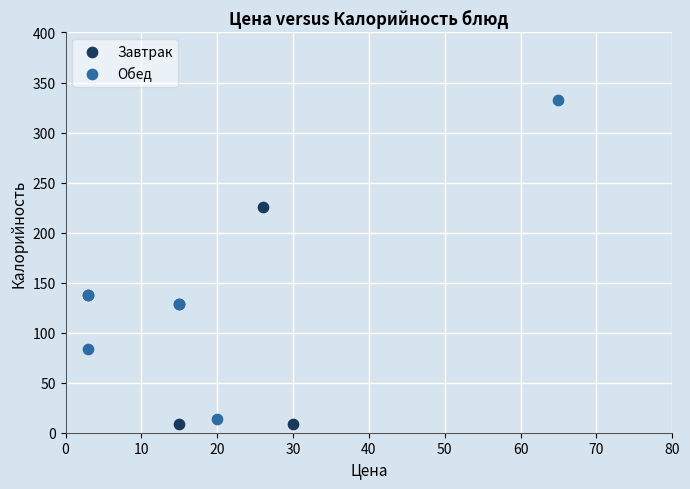

Which series has the widest spread of Y values?

Обед